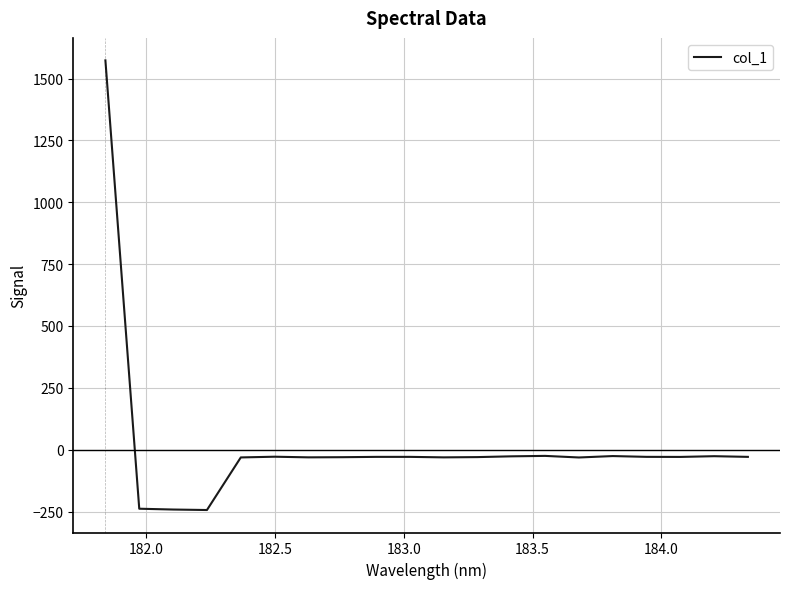

What is the maximum value shown in the chart?

1573.4